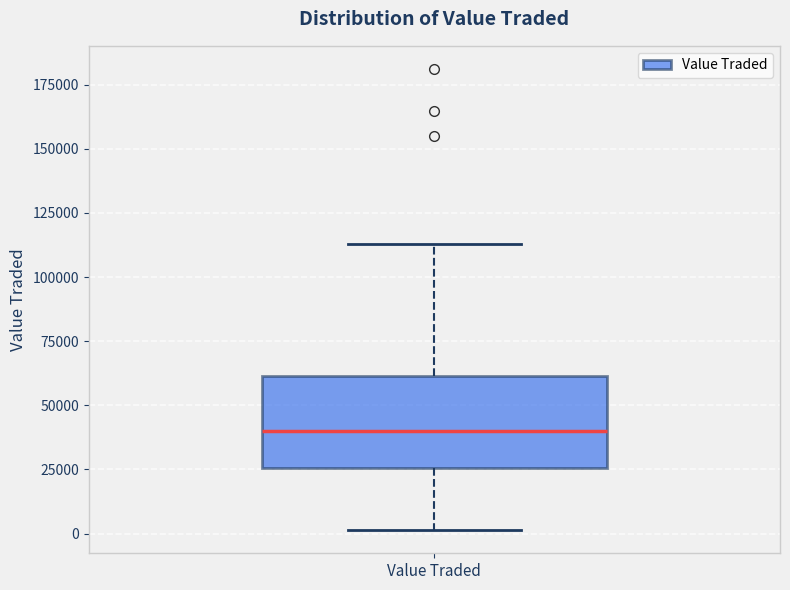

Where does the lower whisker of the box for Value Traded end on the y-axis? The values are not printed on the chart, so give them approximately, as read against the axis.

0